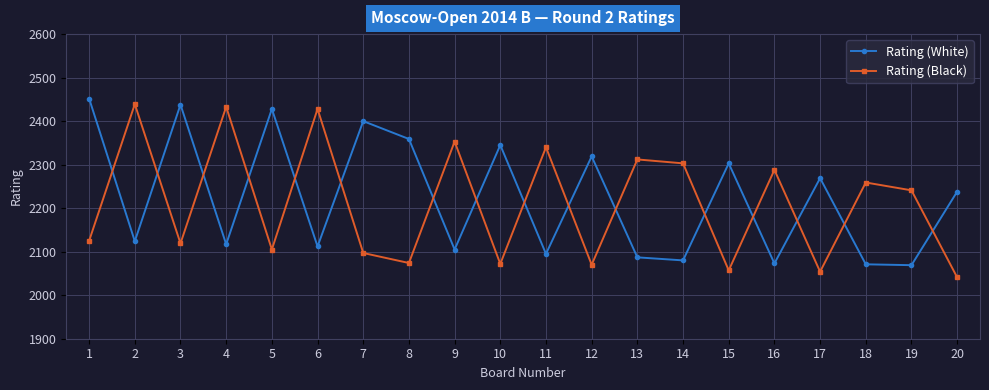

What is the spread (max minus min) of values at 4?

316